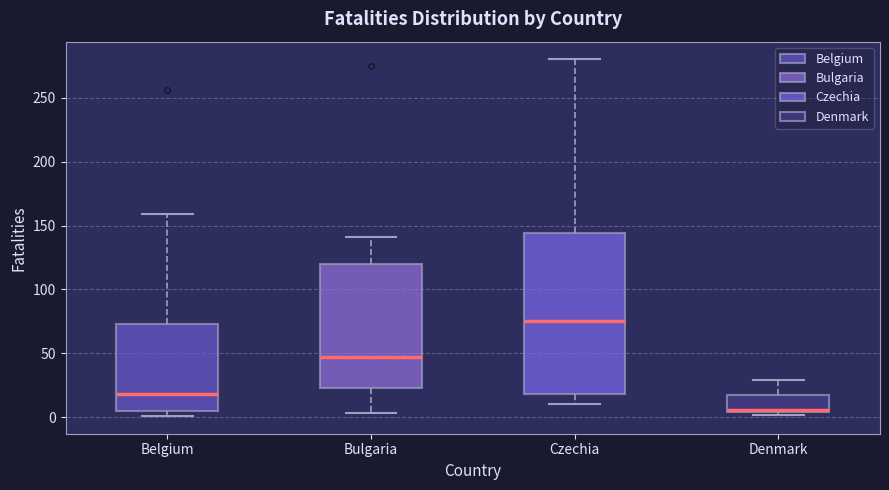

Which box has the lowest median line?

Denmark